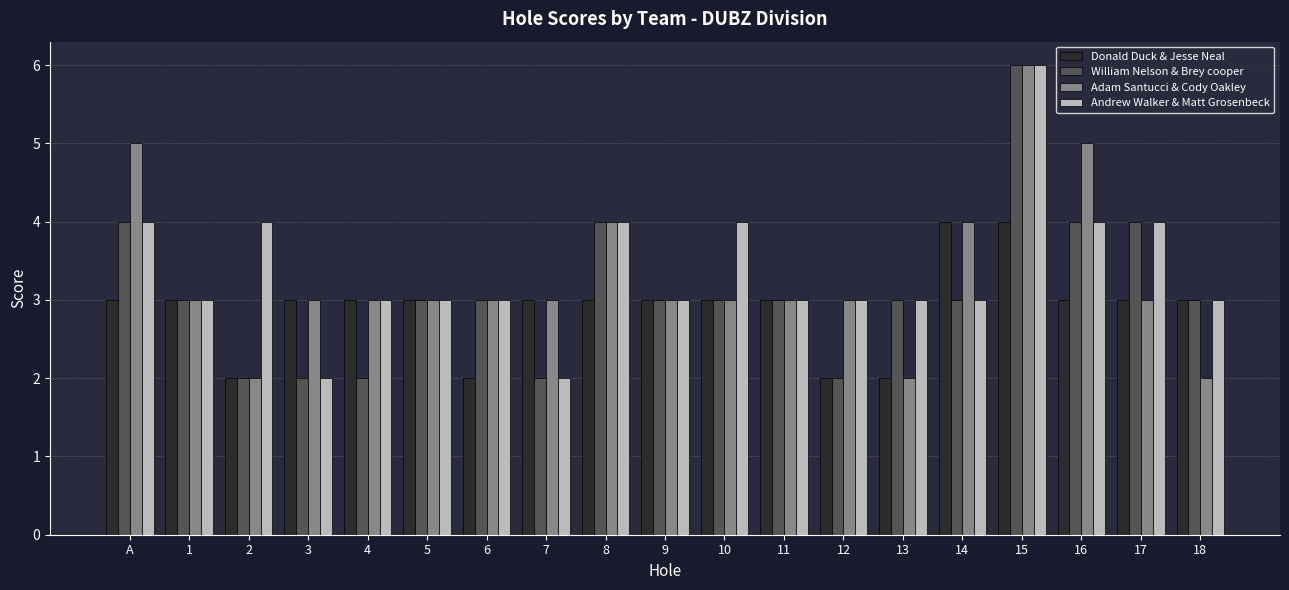

What is the minimum value shown in the chart?

2